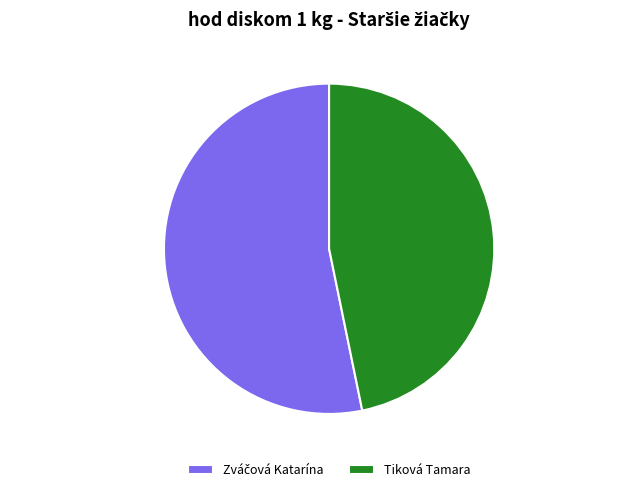

Count the number of slices in the pie.

2